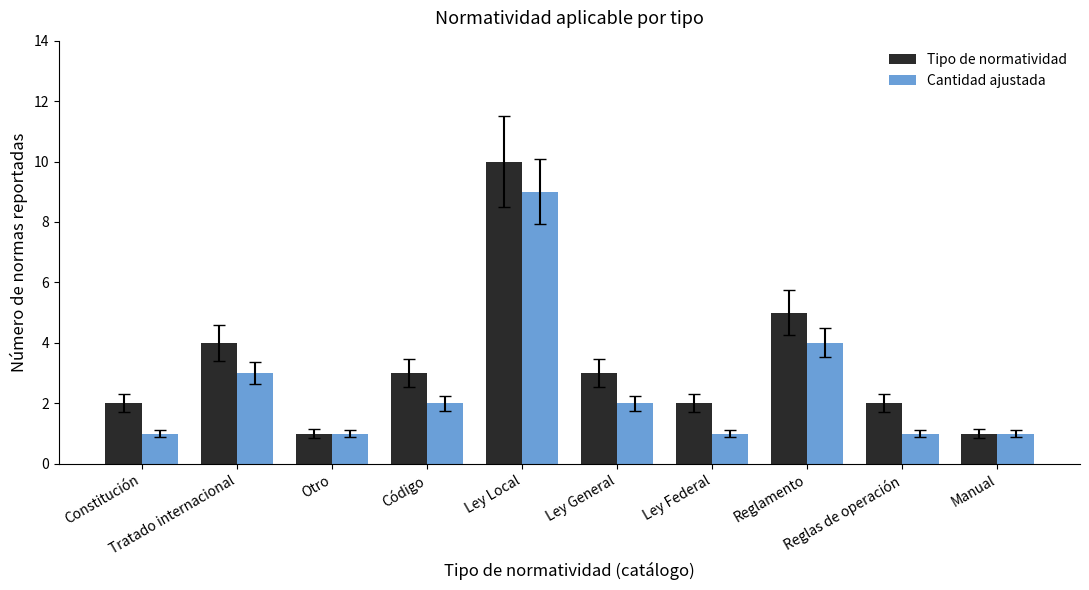

Count the Cantidad ajustada values in the range 1 to 3.

8